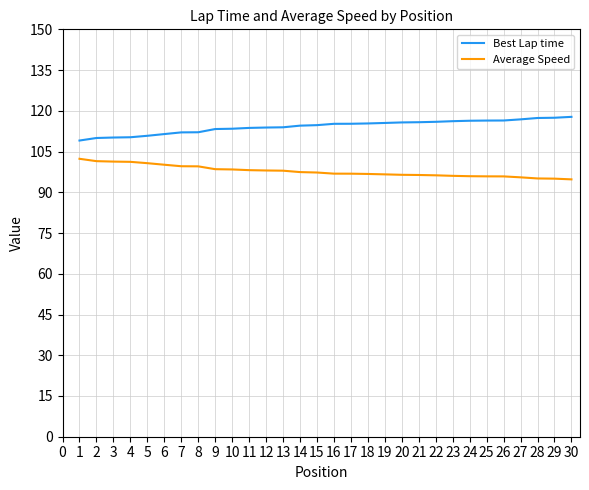

What is the difference between the highest and lowest values at 29?

22.4